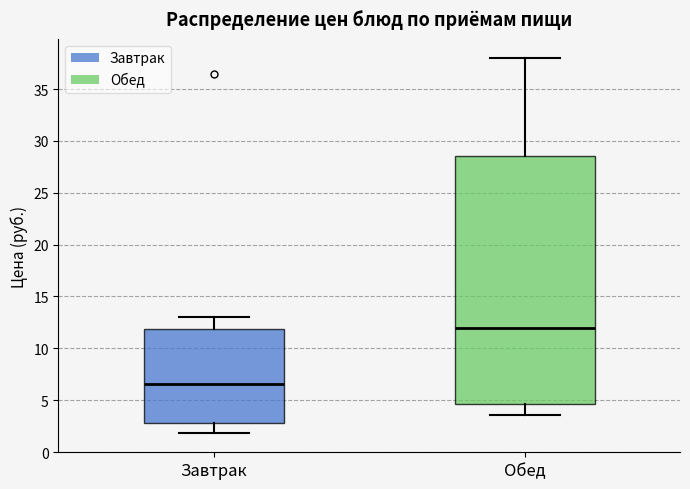

Reading left to right, read every box against the y-axis: the position of its median line, the range the box covers, and the ends of its whiskers. The values are not printed on the chart, so give them approximately, as read against the axis.

Завтрак: median 6.5, box 3.0 to 12.0, whiskers 2.0 to 13.0
Обед: median 12.0, box 4.5 to 28.5, whiskers 3.5 to 38.0